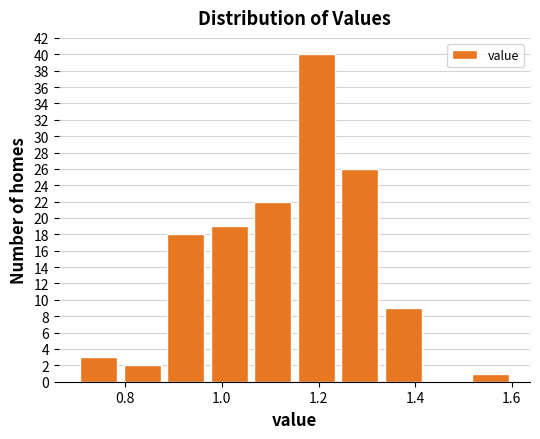

Reading left to right, list every bar in this chart as the range it spans on the x-axis followed by its height. Neither the bar edges nor the heights are printed on the chart, so give them approximately, as read against the axes.

0.70 to 0.79: 3
0.79 to 0.88: 2
0.88 to 0.97: 18
0.97 to 1.06: 19
1.06 to 1.15: 22
1.15 to 1.24: 40
1.24 to 1.33: 26
1.33 to 1.42: 9
1.42 to 1.51: 0
1.51 to 1.60: 1